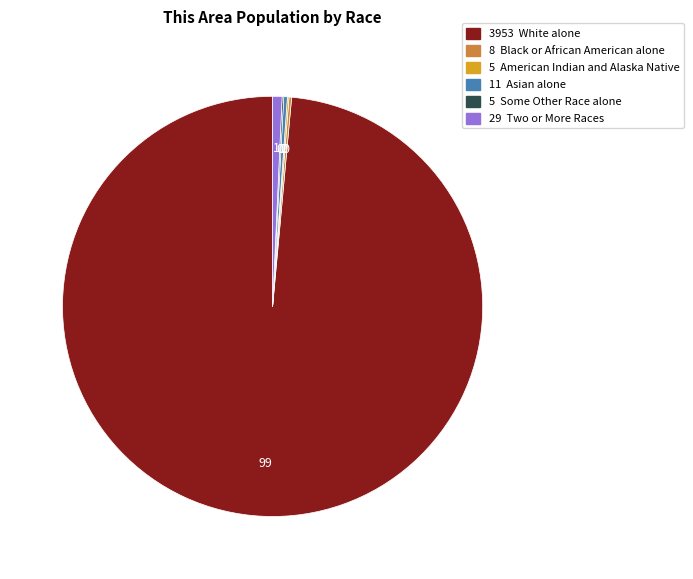

Which slice is the largest?

3953 White alone